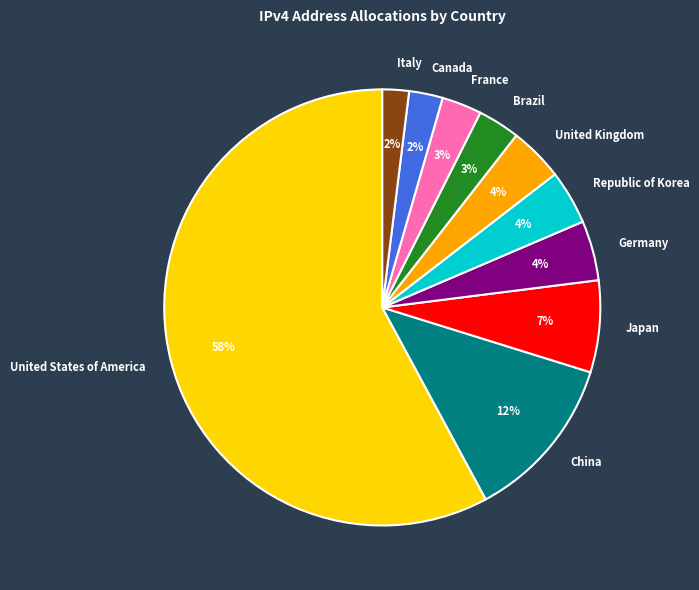

Between Republic of Korea and China, which is larger?

China